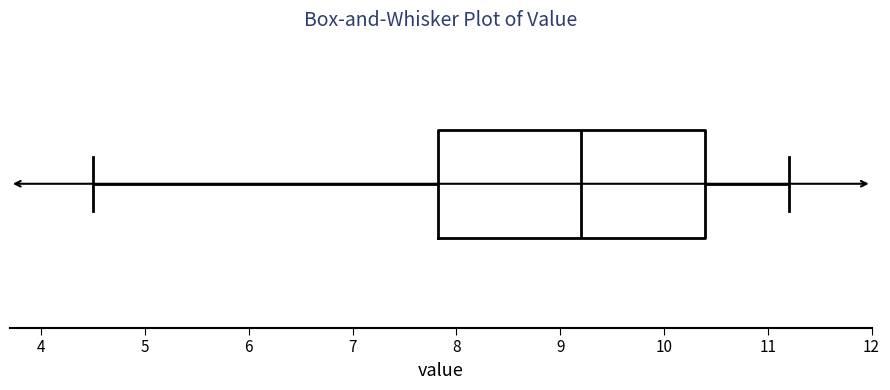

Transcribe this box plot: give where the median line is, the range the box spans, and where the two whiskers end, as read against the x-axis. The values are not printed on the chart, so give them approximately, as read against the axis.

median 9.2, box 7.8 to 10.4, whiskers 4.5 to 11.2